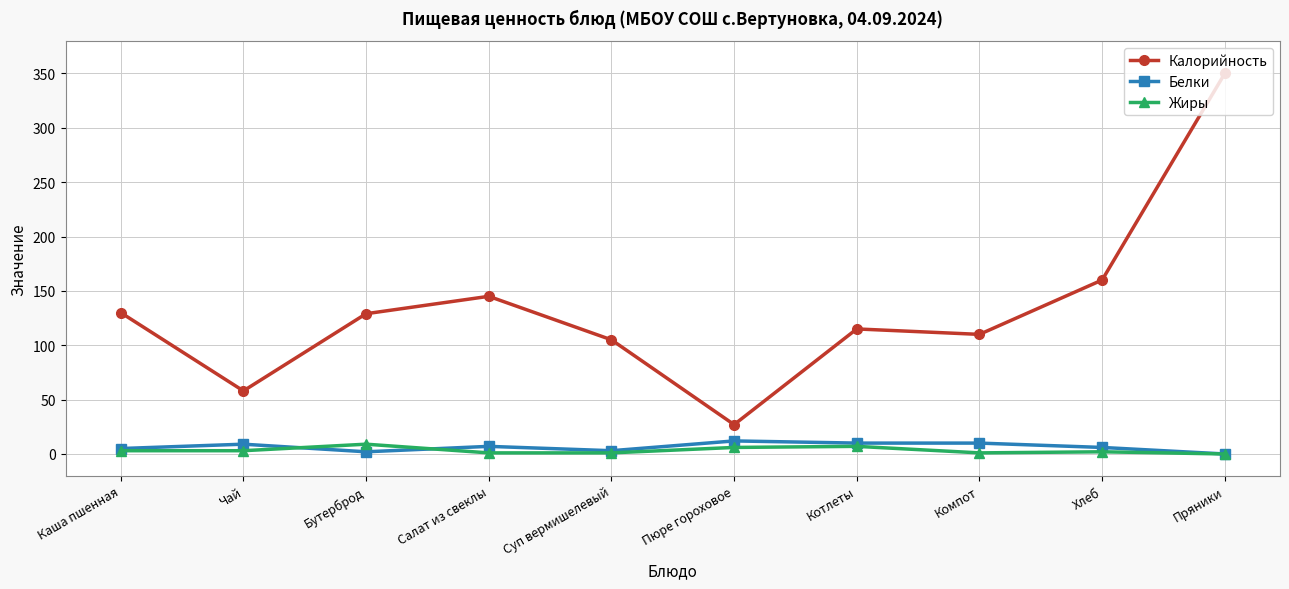

How many data points in Жиры are less than 3?

5